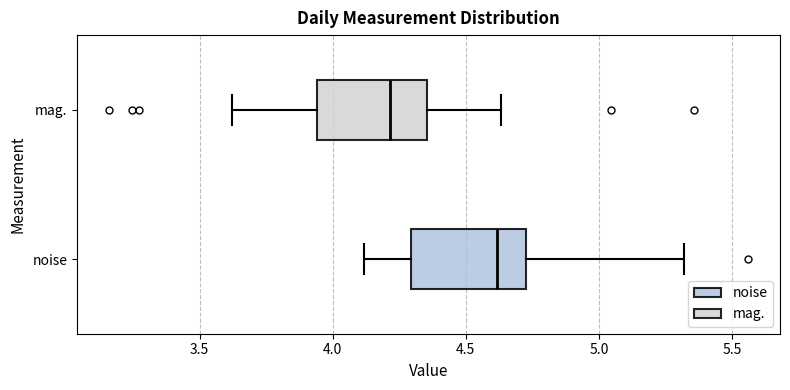

Where does the right whisker of the box for mag. end on the x-axis? The values are not printed on the chart, so give them approximately, as read against the axis.

4.65